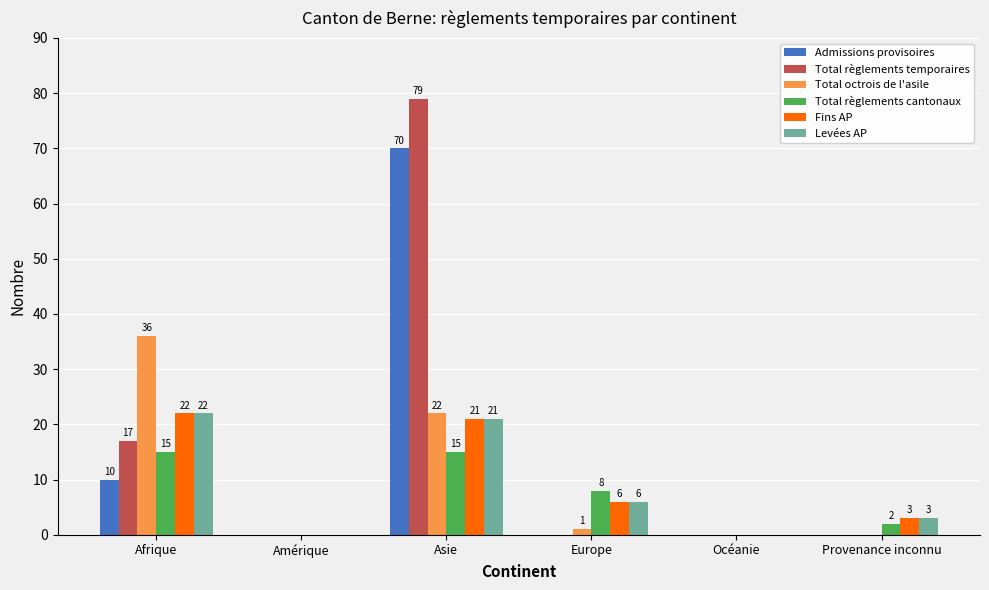

Which series changed the most between Afrique and Asie?

Total règlements temporaires